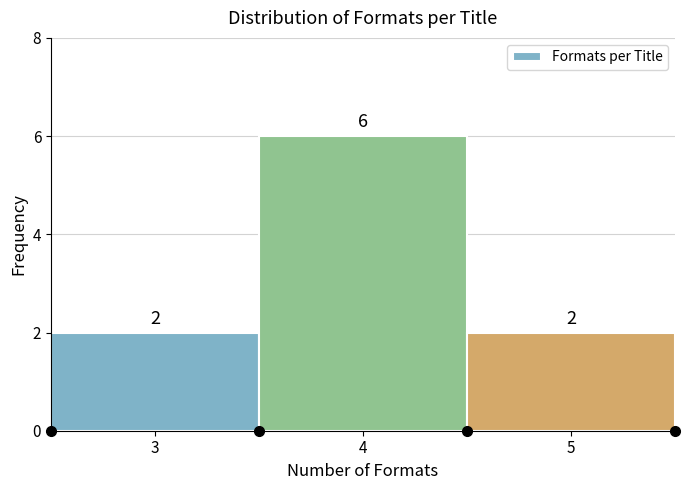

What is the height of the bar covering 3.5 to 4.5 on the x-axis?

6